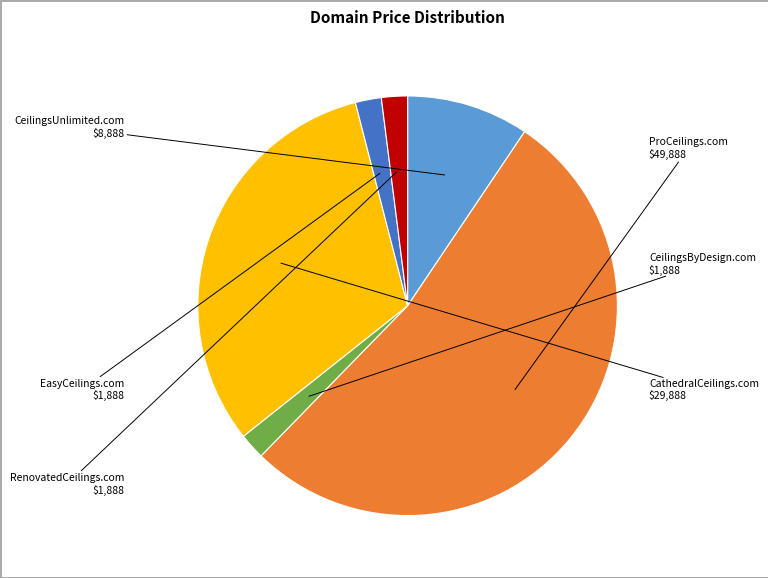

The CeilingsUnlimited.com slice represents 1% of the pie. True or false?

False